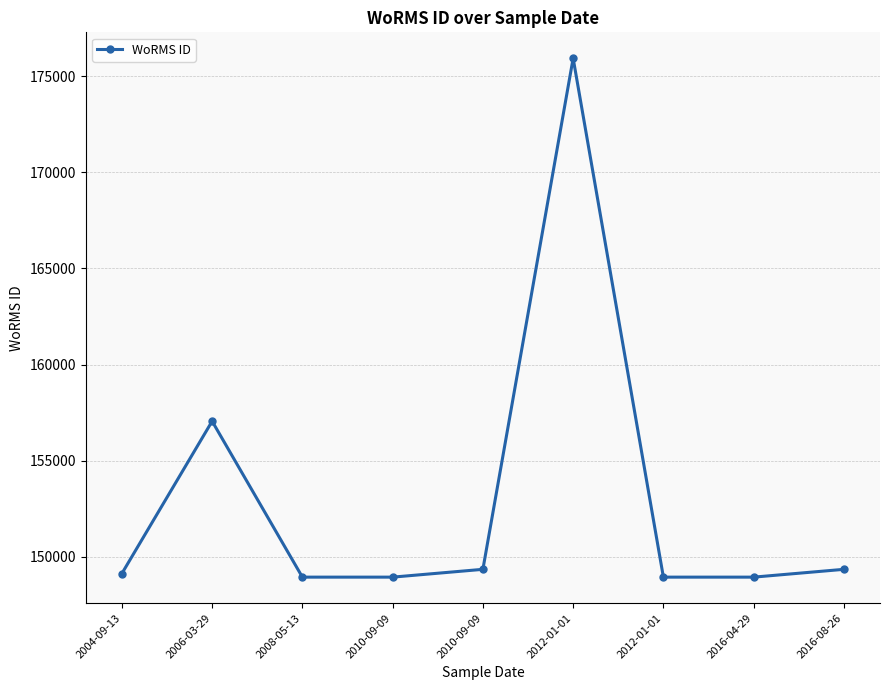

Count the number of data series in this chart.

1